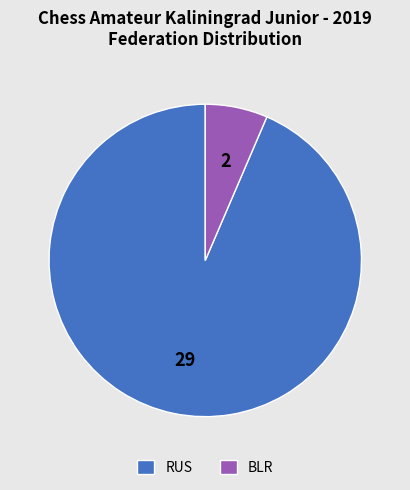

Is it true that RUS is 99% of the pie?

False